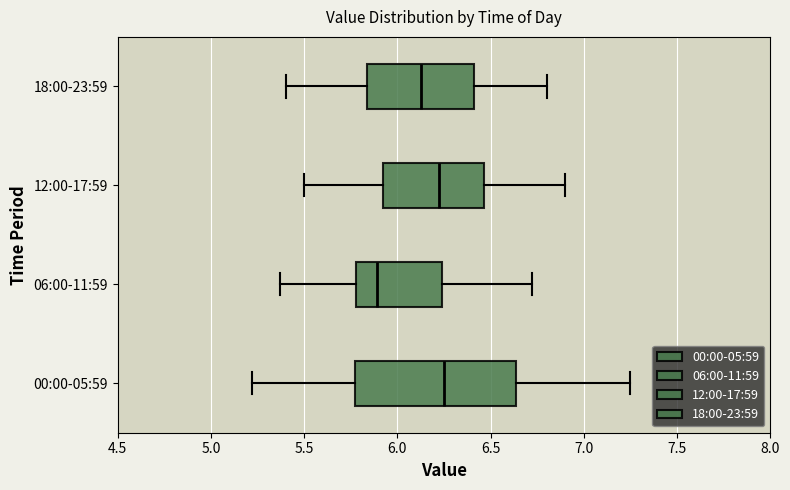

Where is the left edge of the box for 12:00-17:59 on the x-axis? The values are not printed on the chart, so give them approximately, as read against the axis.

5.95